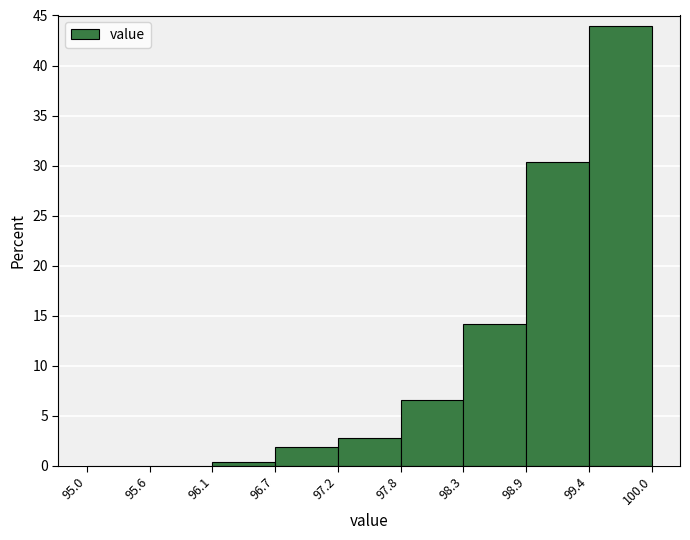

Reading left to right, transcribe this chart: for each bar, give the range it covers on the x-axis and its height. The values are not printed on the chart, so give them approximately, as read against the axis.

95.0 to 95.6: 0
95.6 to 96.1: 0
96.1 to 96.7: under 0.5
96.7 to 97.2: 2.0
97.2 to 97.8: 3.0
97.8 to 98.3: 6.5
98.3 to 98.9: 14.0
98.9 to 99.4: 30.5
99.4 to 100.0: 44.0